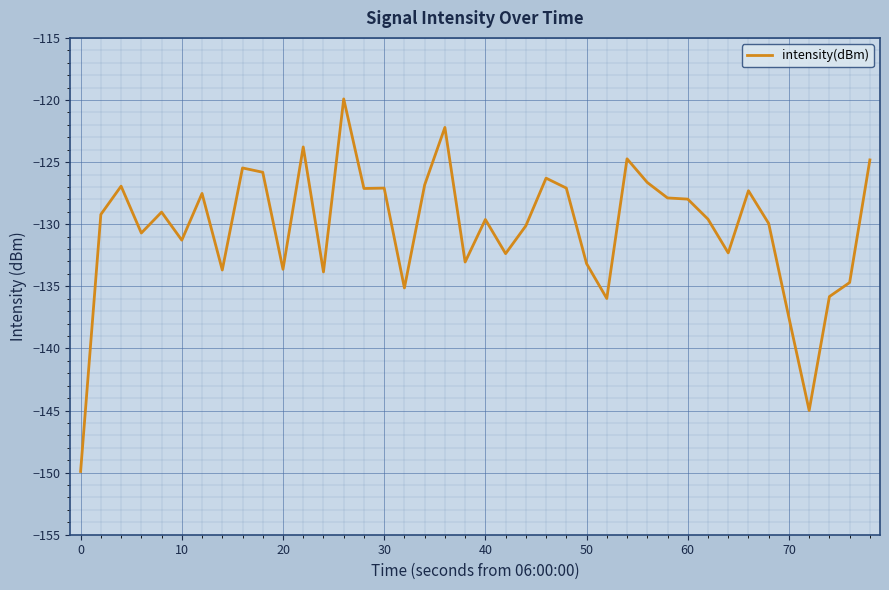

What is the smallest value displayed?

-149.9